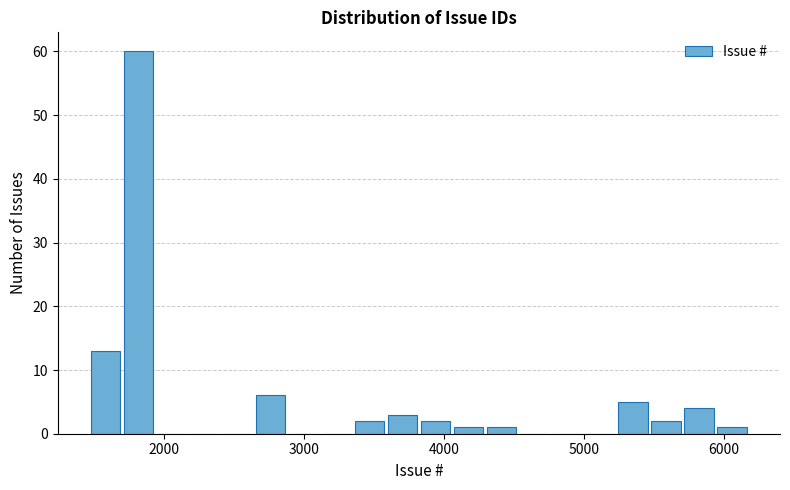

Around what value on the x-axis is the tallest bar? Give the approximate position of its centre, as read against the axis.

1800